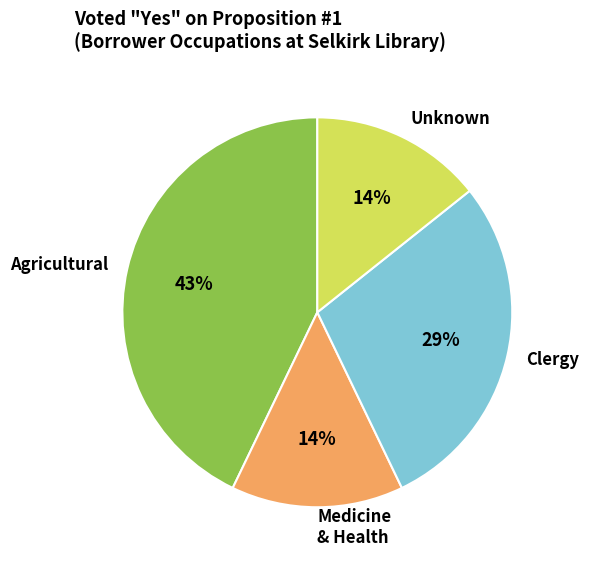

Is there any slice that represents more than half of the pie?

No